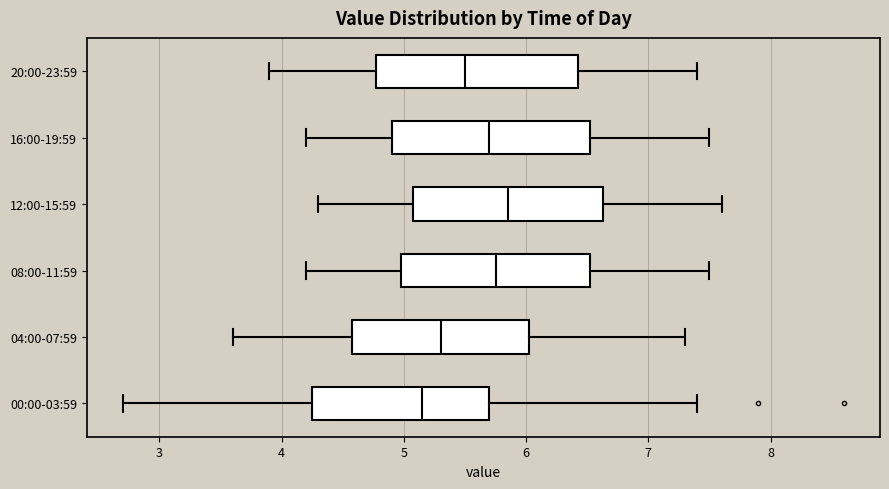

Reading bottom to top, transcribe this box plot: for each box, give where its median line is, the range the box spans, and where its two whiskers end, as read against the x-axis. The values are not printed on the chart, so give them approximately, as read against the axis.

00:00-03:59: median 5.2, box 4.3 to 5.7, whiskers 2.7 to 7.4
04:00-07:59: median 5.3, box 4.6 to 6.0, whiskers 3.6 to 7.3
08:00-11:59: median 5.8, box 5.0 to 6.5, whiskers 4.2 to 7.5
12:00-15:59: median 5.9, box 5.1 to 6.6, whiskers 4.3 to 7.6
16:00-19:59: median 5.7, box 4.9 to 6.5, whiskers 4.2 to 7.5
20:00-23:59: median 5.5, box 4.8 to 6.4, whiskers 3.9 to 7.4